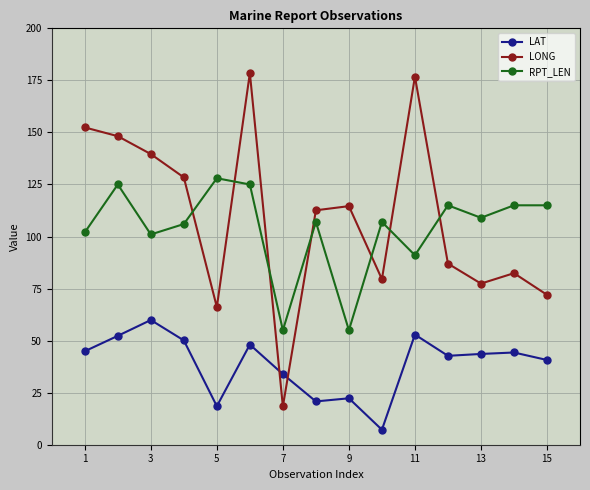

What is the minimum value for RPT_LEN?

55.0